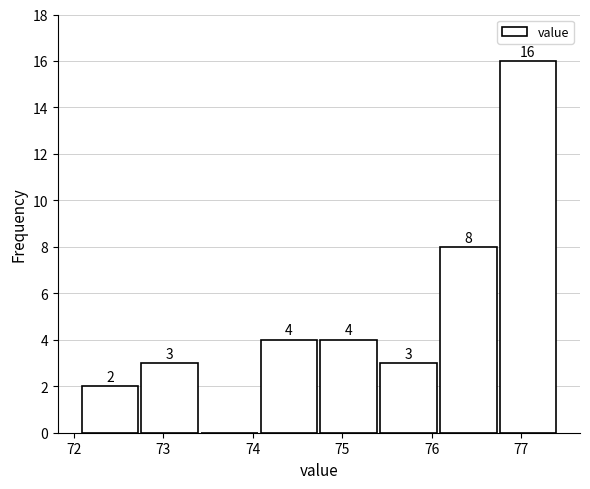

Which range on the x-axis has the tallest bar?

76.7 to 77.4